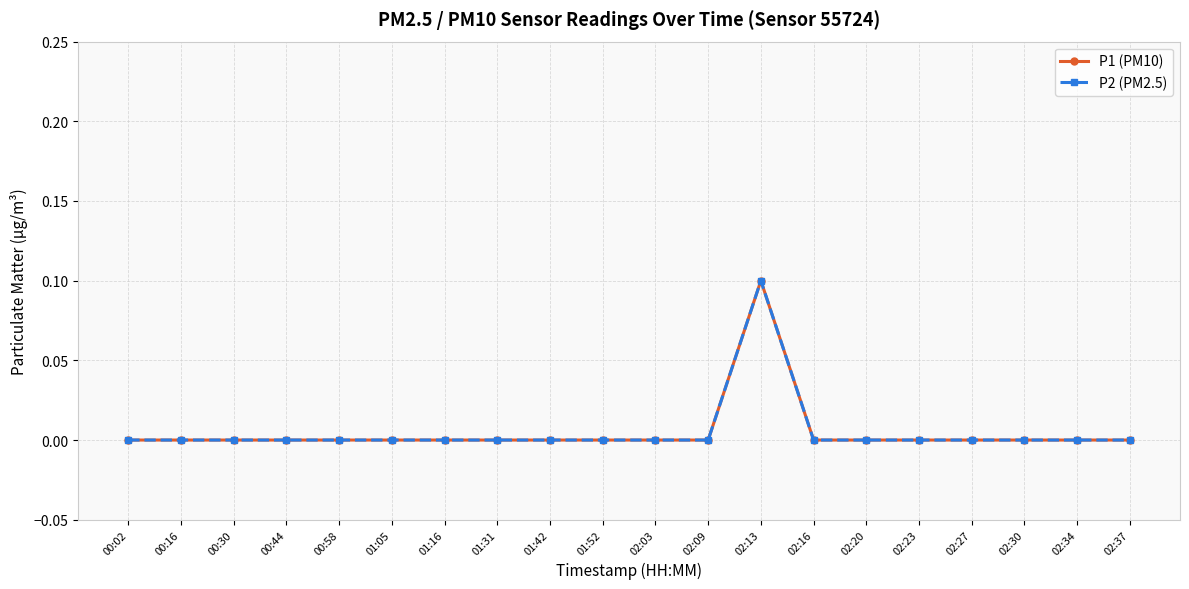

Is it true that P1 (PM10) equals 0.0 at 00:16?

True